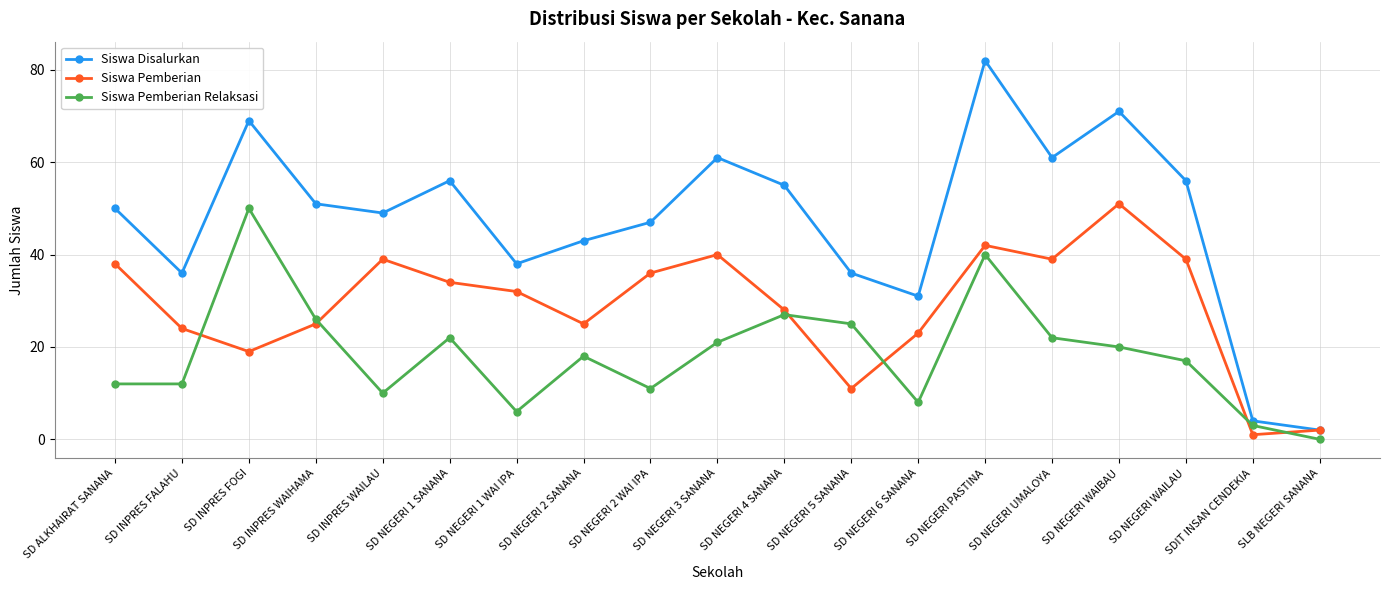

What is the difference between the highest and lowest values at SD NEGERI 4 SANANA?

28